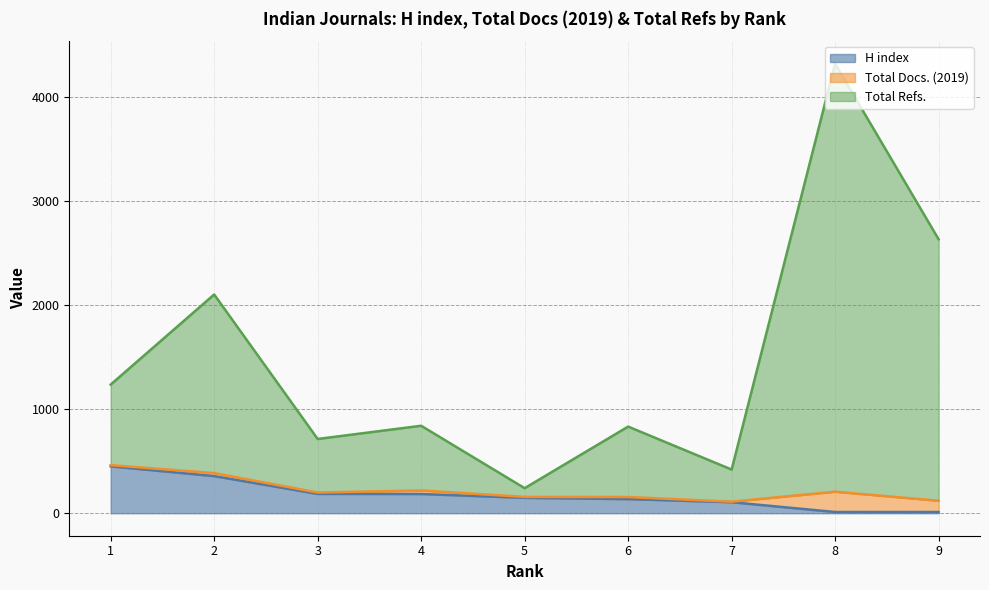

How many lines are shown in the chart?

3